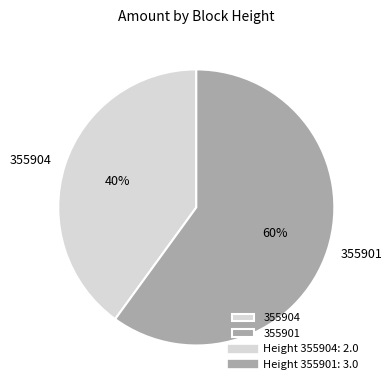

To the nearest percent, what portion does 355904 represent?

40%